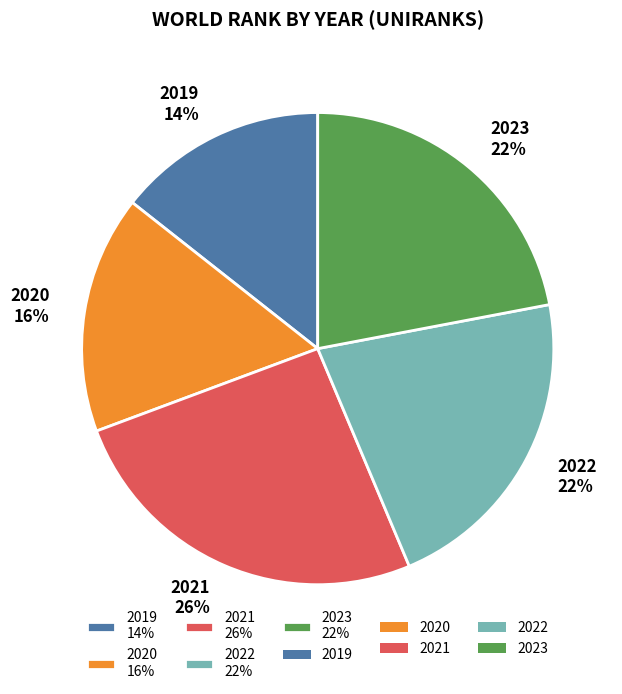

To the nearest percent, what percentage of the pie is 2023?

22%